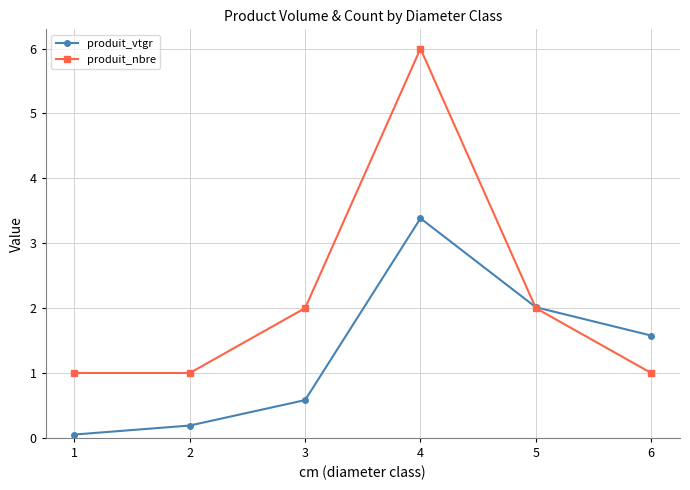

Which series has the widest spread of values?

produit_nbre